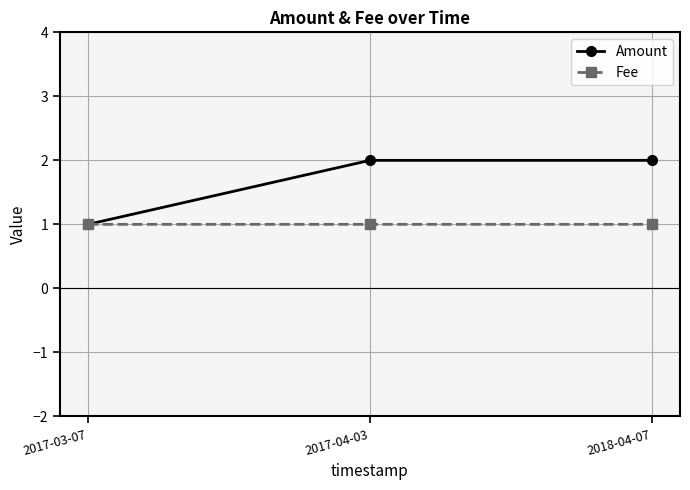

Reading left to right, transcribe all the data shown in this chart.

Amount: 2017-03-07=1.0	2017-04-03=2.0	2018-04-07=2.0
Fee: 2017-03-07=1.0	2017-04-03=1.0	2018-04-07=1.0